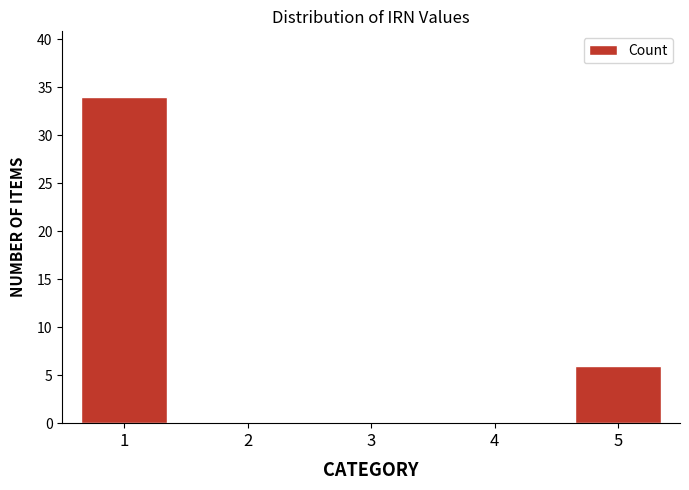

Reading left to right, extract all data points from this chart.

1=34	2=0	3=0	4=0	5=6